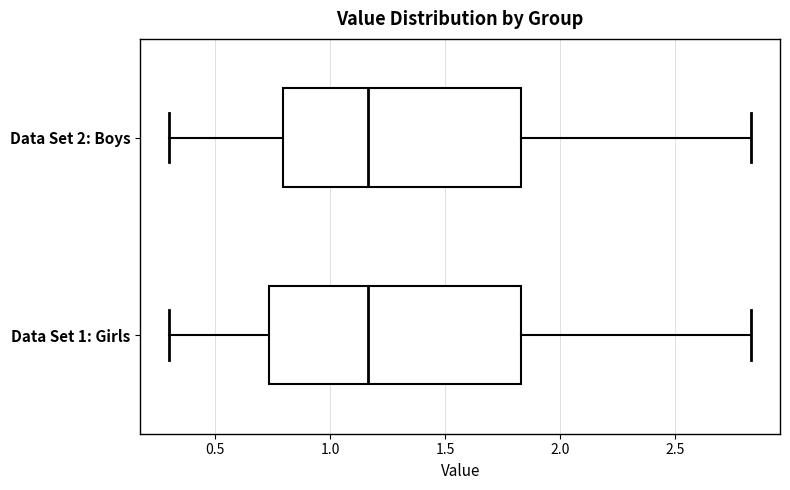

Reading bottom to top, read every box against the x-axis: the position of its median line, the range the box covers, and the ends of its whiskers. The values are not printed on the chart, so give them approximately, as read against the axis.

Data Set 1: Girls: median 1.15, box 0.75 to 1.85, whiskers 0.30 to 2.85
Data Set 2: Boys: median 1.15, box 0.80 to 1.85, whiskers 0.30 to 2.85